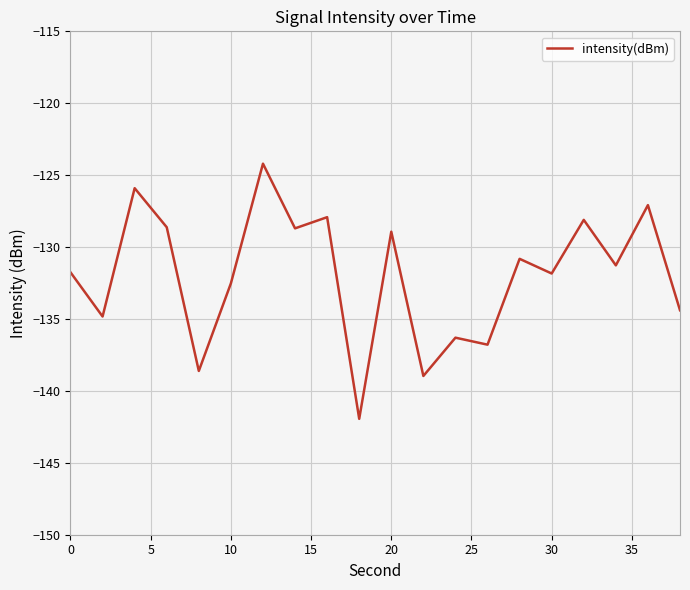

What is the smallest value displayed?

-141.9